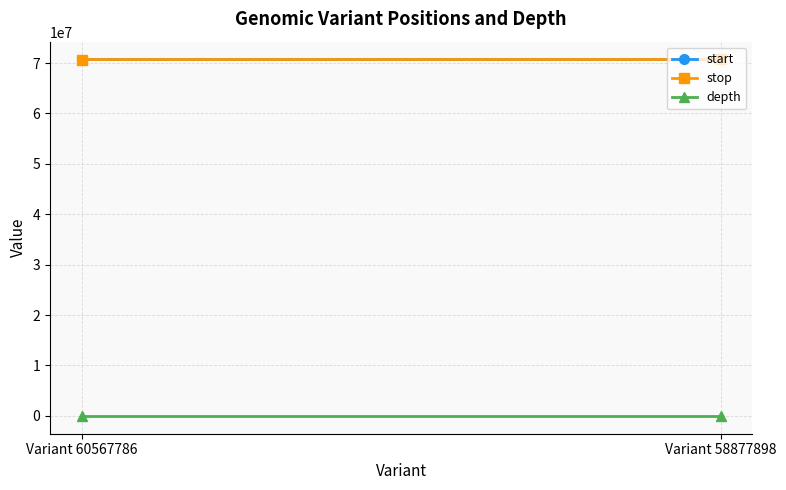

What is the difference between the maximum and minimum values in the depth series?

5